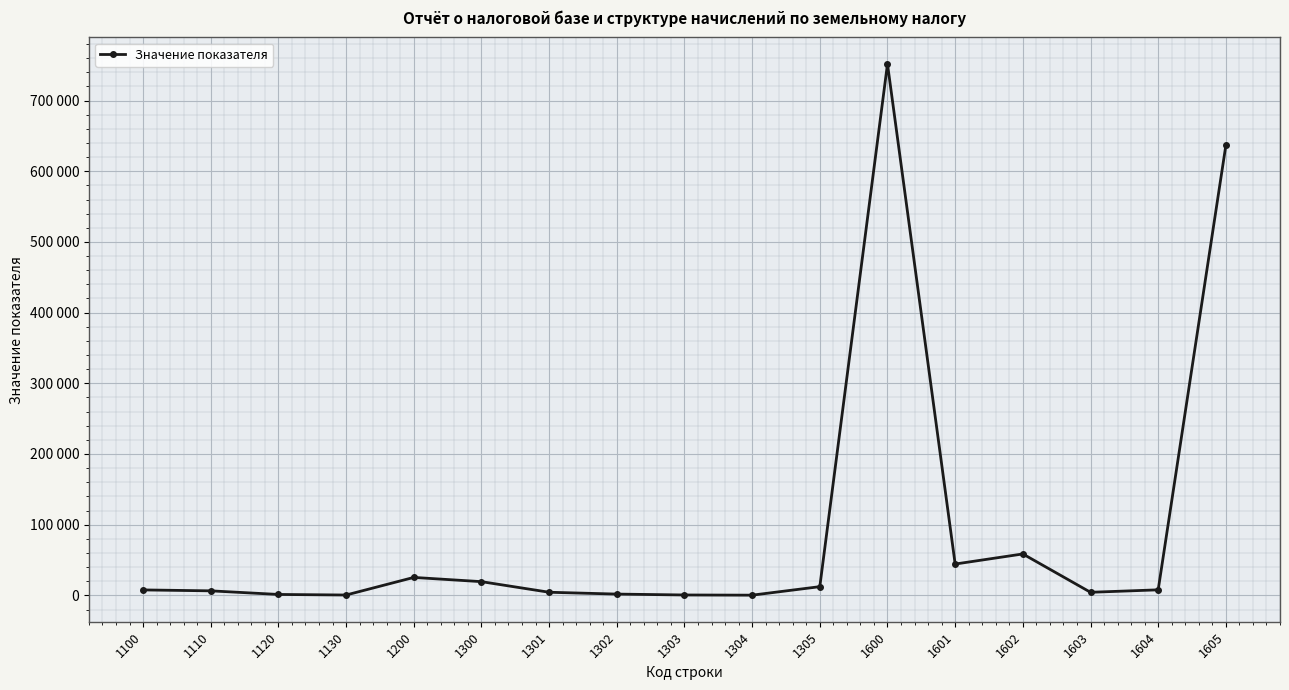

Rank the categories by value from highest to lowest.

1600, 1605, 1602, 1601, 1200, 1300, 1305, 1604, 1100, 1110, 1301, 1603, 1302, 1120, 1303, 1130, 1304